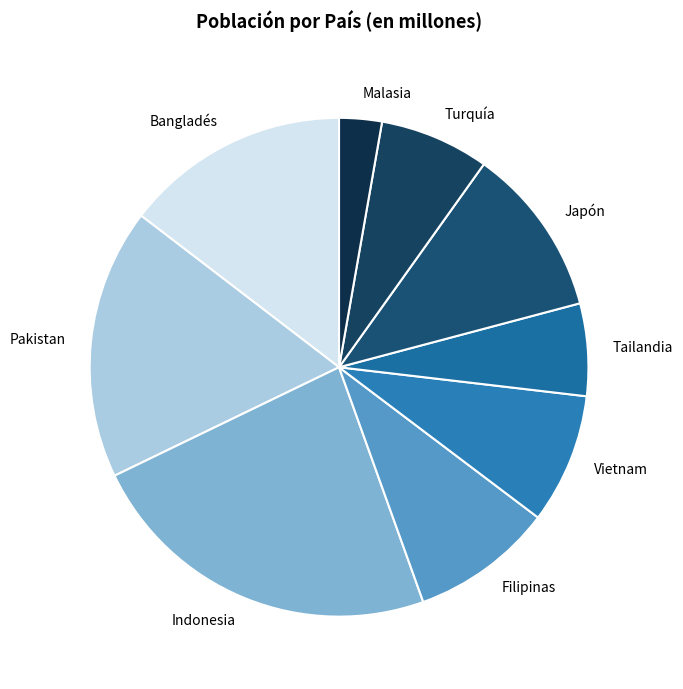

The Turquía slice represents 19% of the pie. True or false?

False